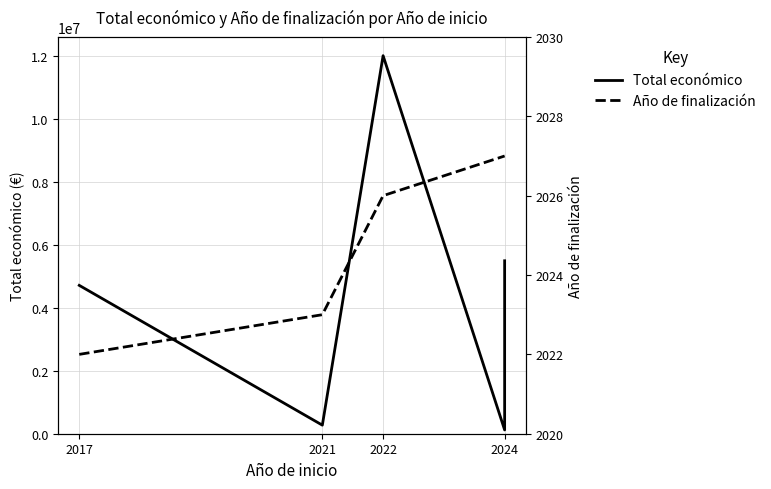

What is the average value of the Año de finalización series?

2025